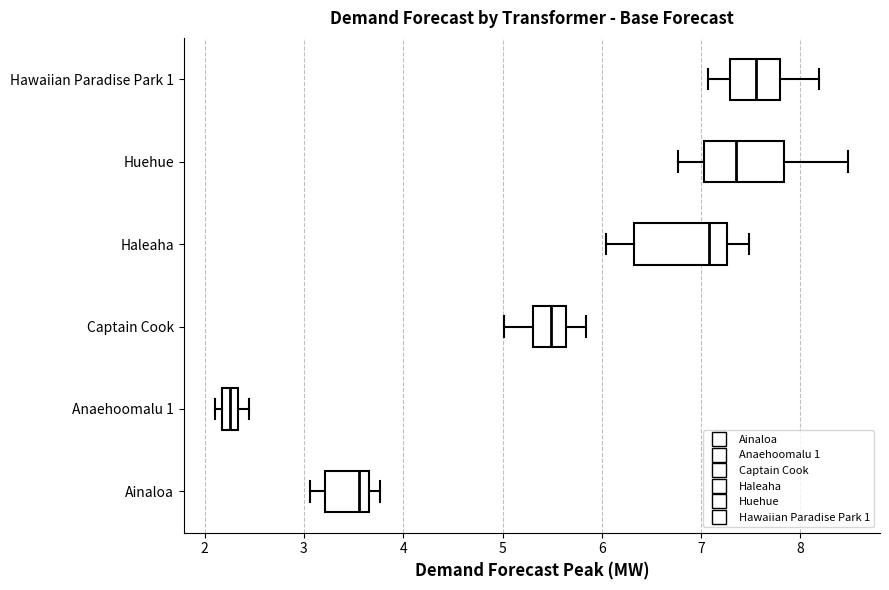

Where does the median line of the box for Ainaloa sit on the x-axis? The values are not printed on the chart, so give them approximately, as read against the axis.

3.6